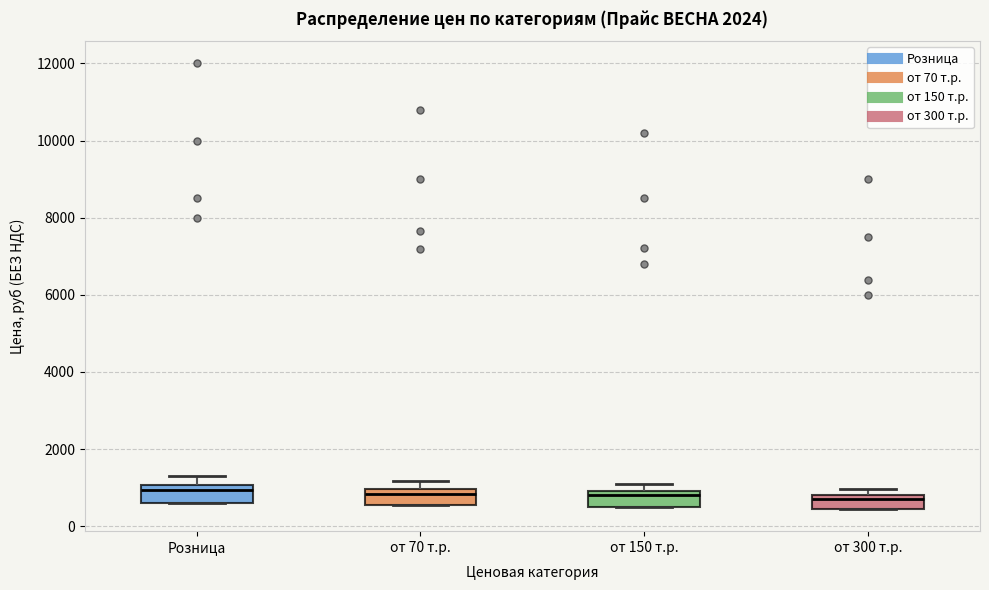

Reading left to right, transcribe this box plot: for each box, give where its median line is, the range the box spans, and where its two whiskers end, as read against the y-axis. The values are not printed on the chart, so give them approximately, as read against the axis.

Розница: median 1000 (just below the box's upper edge), box 600 to 1000, whiskers 600 to 1400
от 70 т.р.: median 800, box 600 to 1000, whiskers 600 to 1200
от 150 т.р.: median 800, box 600 to 1000, whiskers 600 to 1200
от 300 т.р.: median 800 (just below the box's upper edge), box 400 to 800, whiskers 400 to 1000